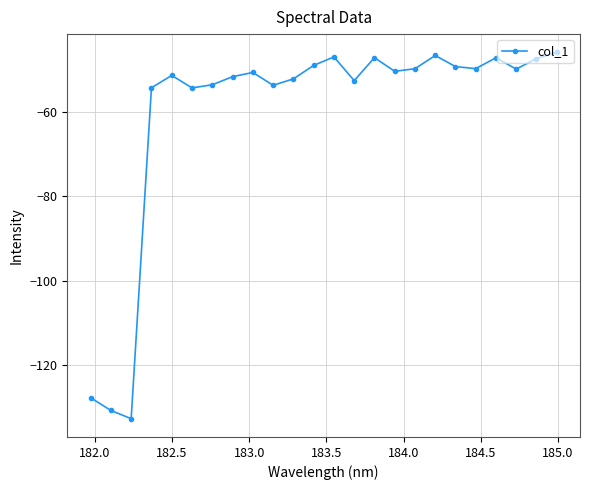

True or false: there are more than 0 points higher than both neighbors.

True